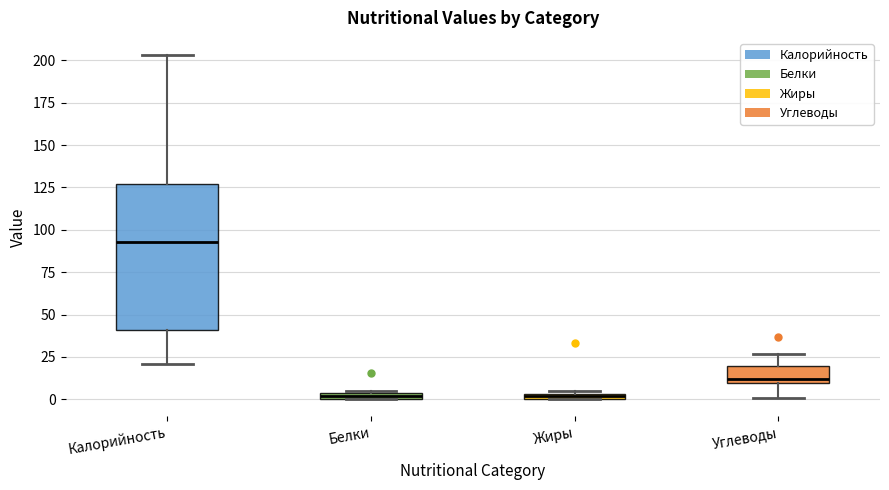

Which box is the tallest, from its lower edge to its upper edge?

Калорийность